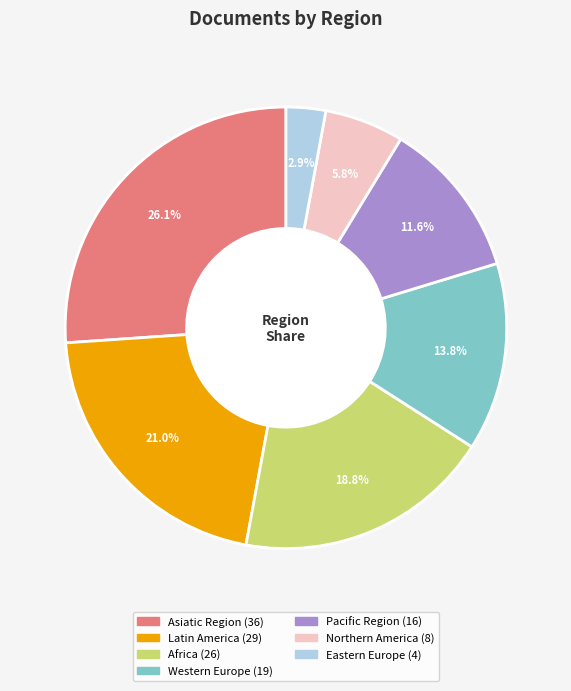

Which category has the smallest portion of the pie?

Eastern Europe